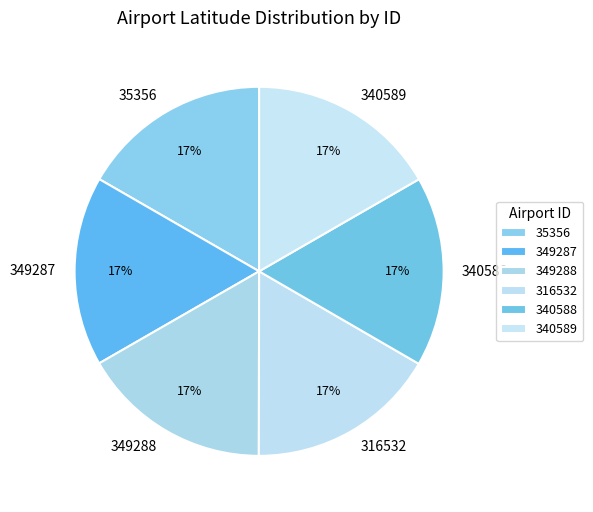

True or false: 349287 accounts for 32% of the total.

False